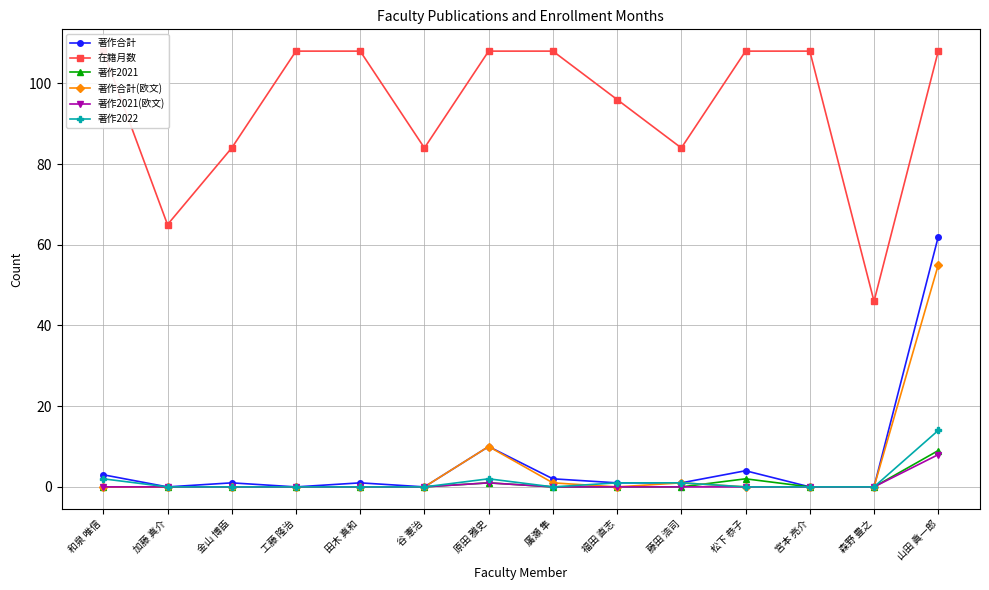

What is the sum of all 著作合計(欧文) values?

67